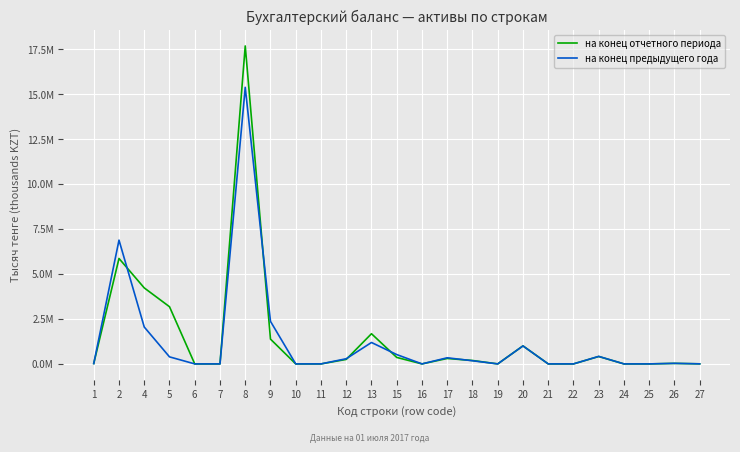

Which series has the widest spread of values?

на конец отчетного периода